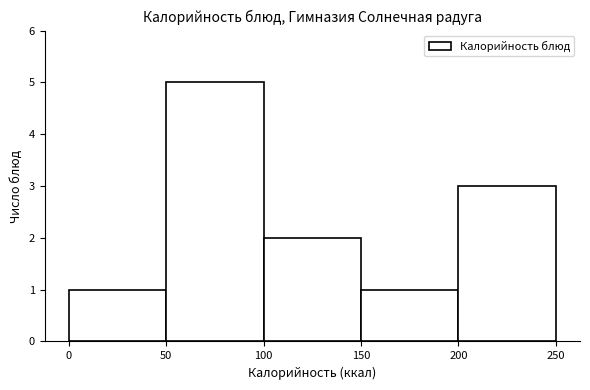

What is the height of the bar covering 200 to 250 on the x-axis? The values are not printed on the chart, so give them approximately, as read against the axis.

3